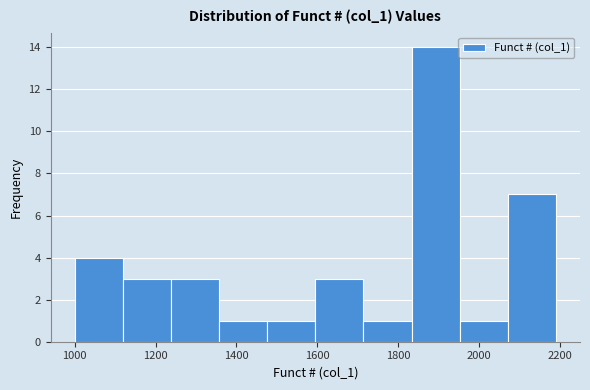

Over which range of the x-axis is the bar tallest?

1840 to 1960